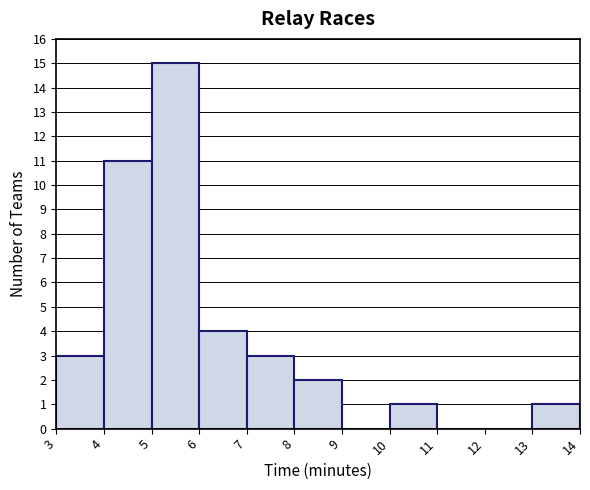

Reading left to right, list every bar in this chart as the range it spans on the x-axis followed by its height. The values are not printed on the chart, so give them approximately, as read against the axis.

3 to 4: 3
4 to 5: 11
5 to 6: 15
6 to 7: 4
7 to 8: 3
8 to 9: 2
9 to 10: 0
10 to 11: 1
11 to 12: 0
12 to 13: 0
13 to 14: 1